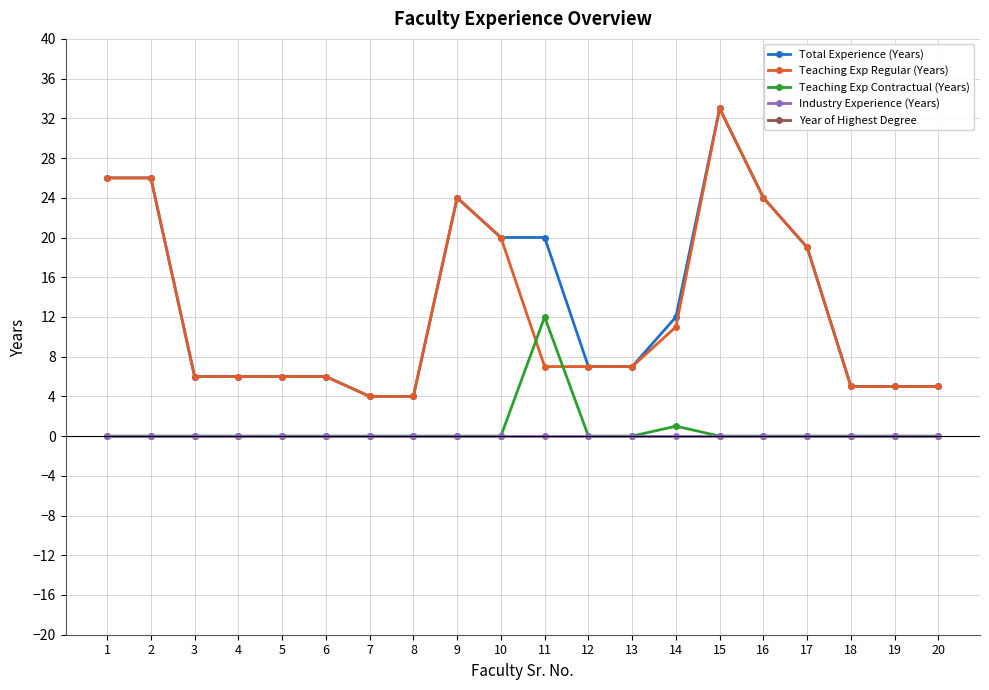

Rank the categories by Total Experience (Years) value from lowest to highest.

7, 8, 18, 19, 20, 3, 4, 5, 6, 12, 13, 14, 17, 10, 11, 9, 16, 1, 2, 15